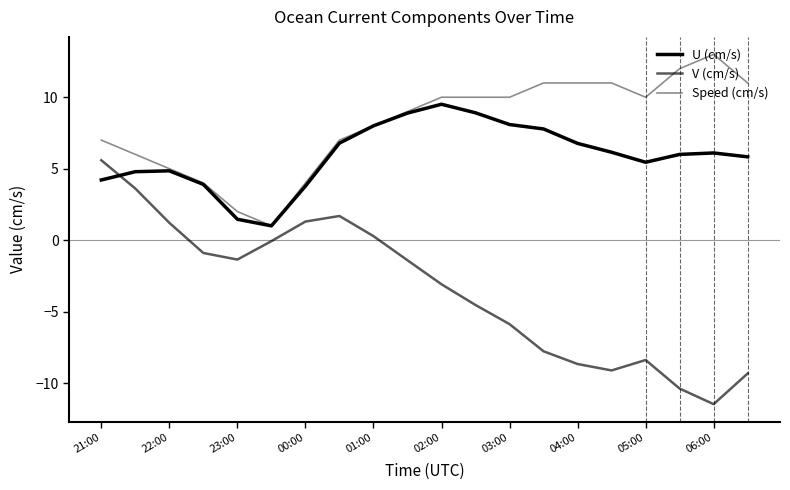

Does the chart display data point markers on the line(s)?

No